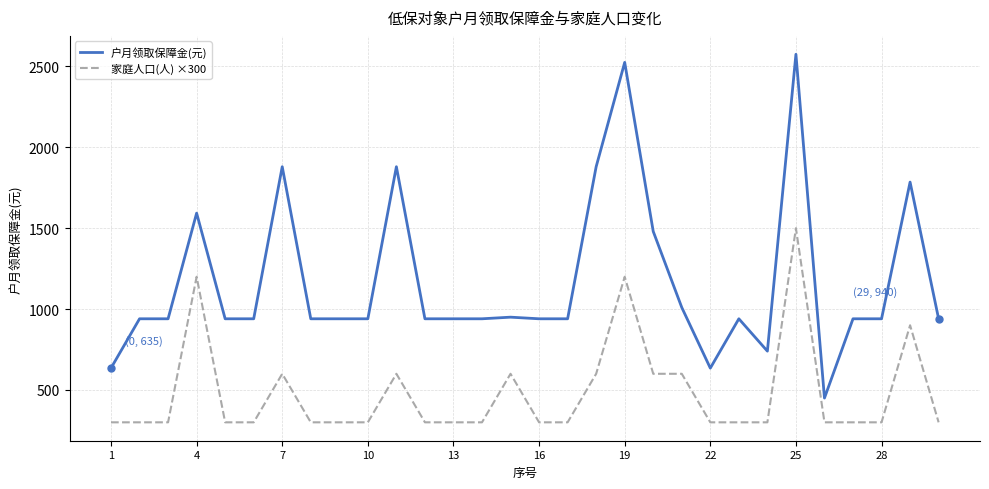

Which series has the largest total across all categories?

户月领取保障金(元)